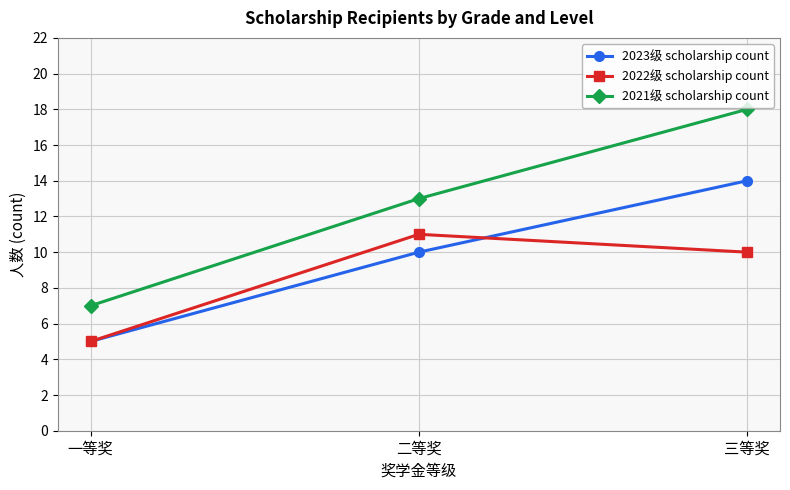

At which label does 2023级 scholarship count reach its minimum?

一等奖